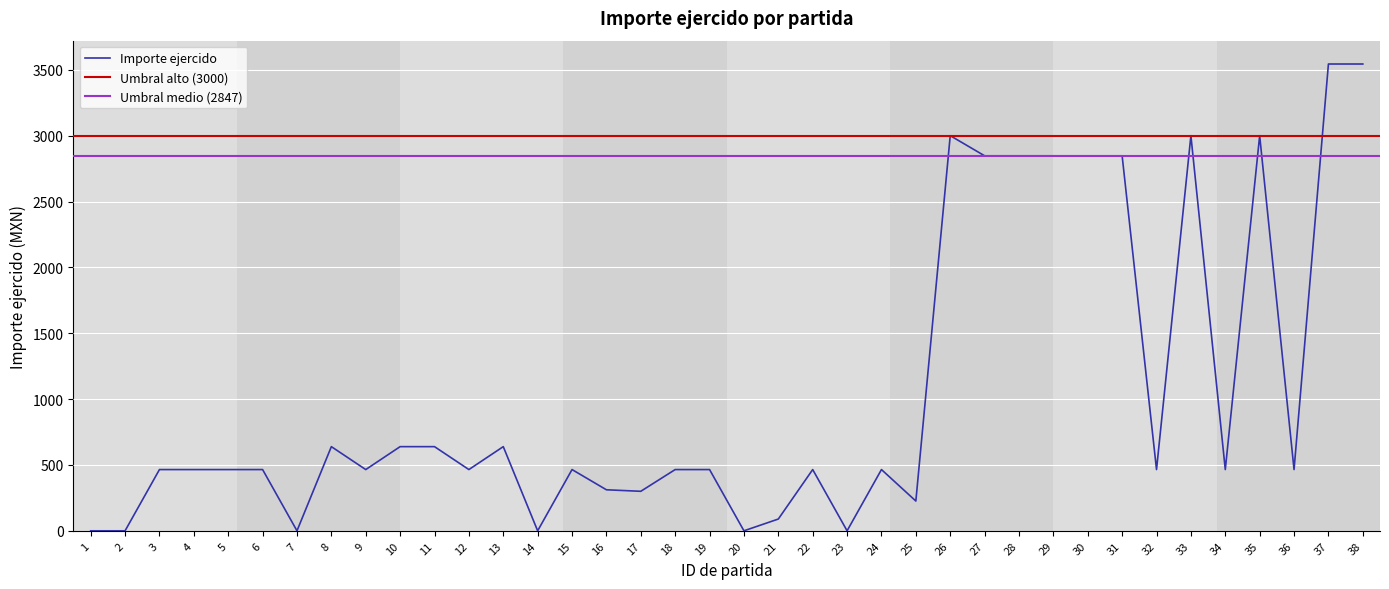

Count the number of values greater than 465.

14